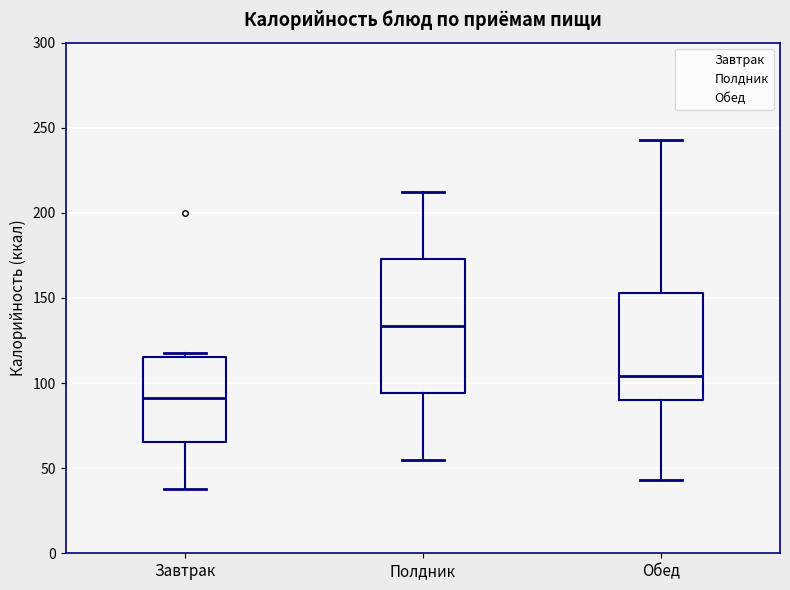

Which box's median line is the highest?

Полдник